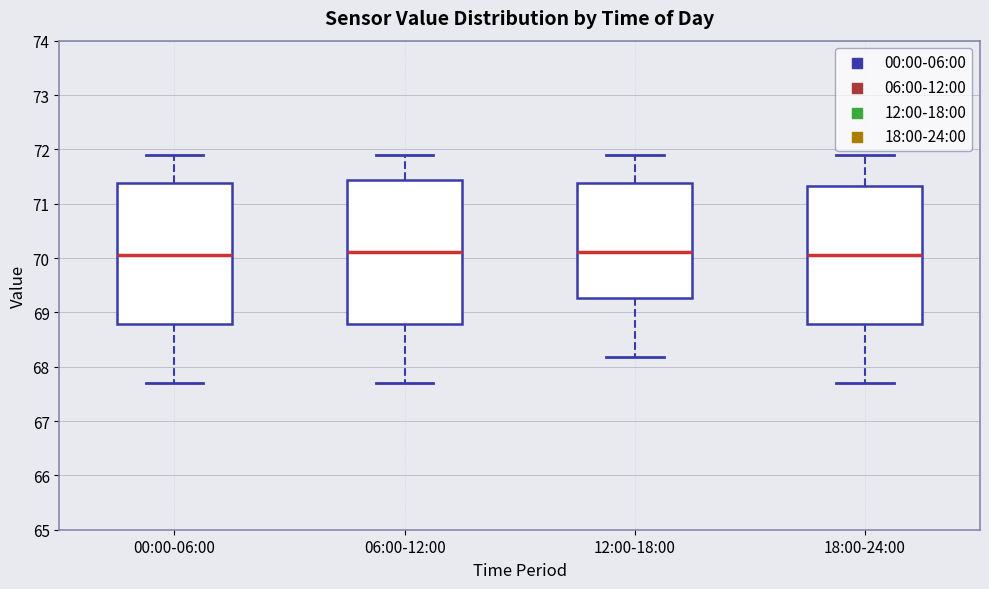

Reading left to right, read every box against the y-axis: the position of its median line, the range the box covers, and the ends of its whiskers. The values are not printed on the chart, so give them approximately, as read against the axis.

00:00-06:00: median 70.1, box 68.8 to 71.4, whiskers 67.7 to 71.9
06:00-12:00: median 70.1, box 68.8 to 71.4, whiskers 67.7 to 71.9
12:00-18:00: median 70.1, box 69.3 to 71.4, whiskers 68.2 to 71.9
18:00-24:00: median 70.1, box 68.8 to 71.3, whiskers 67.7 to 71.9